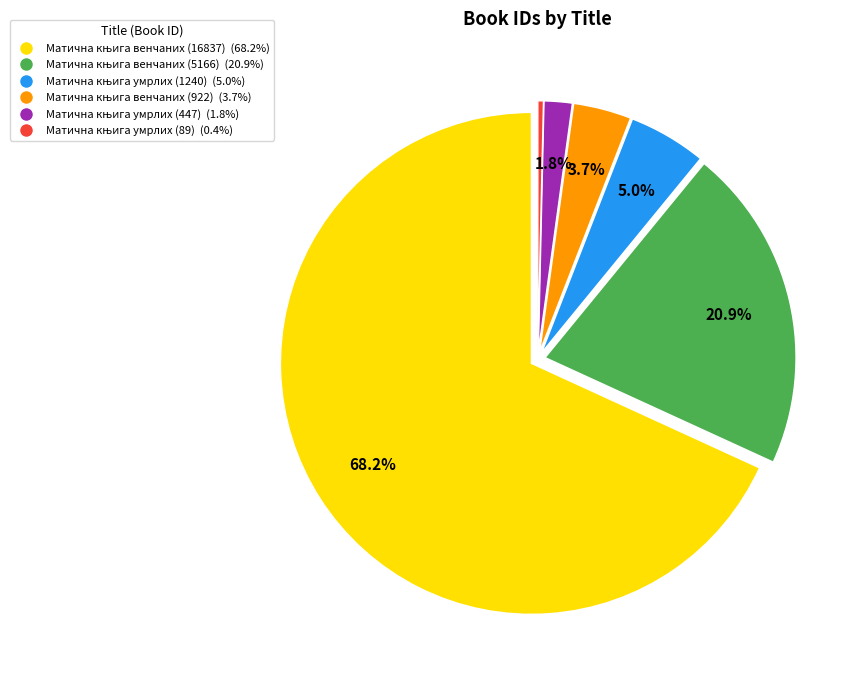

Is there a majority slice in this chart?

Yes